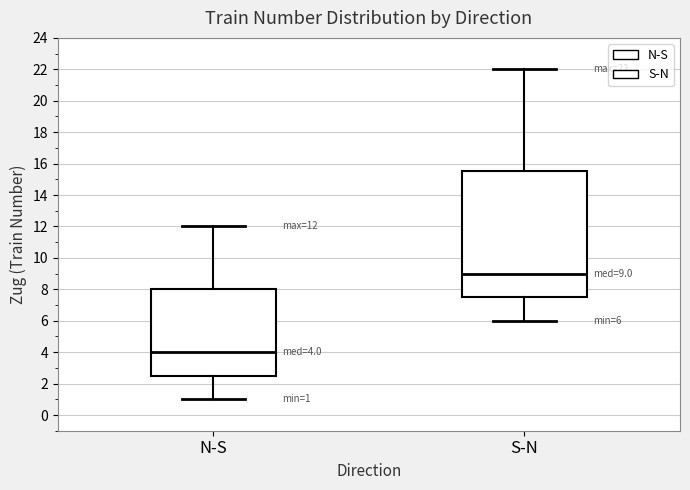

Which box is the tallest, from its lower edge to its upper edge?

S-N